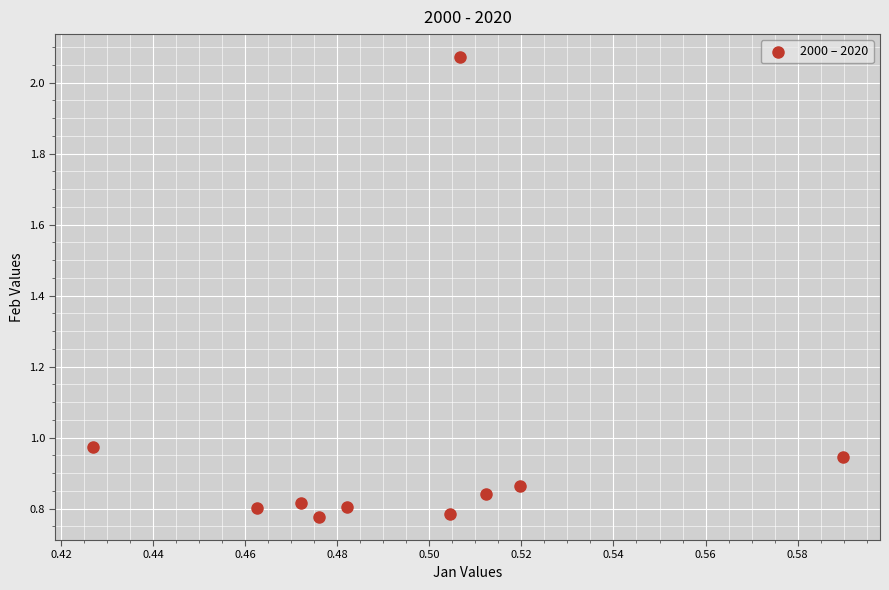

What is the range of Y values (max minus min)?

1.3